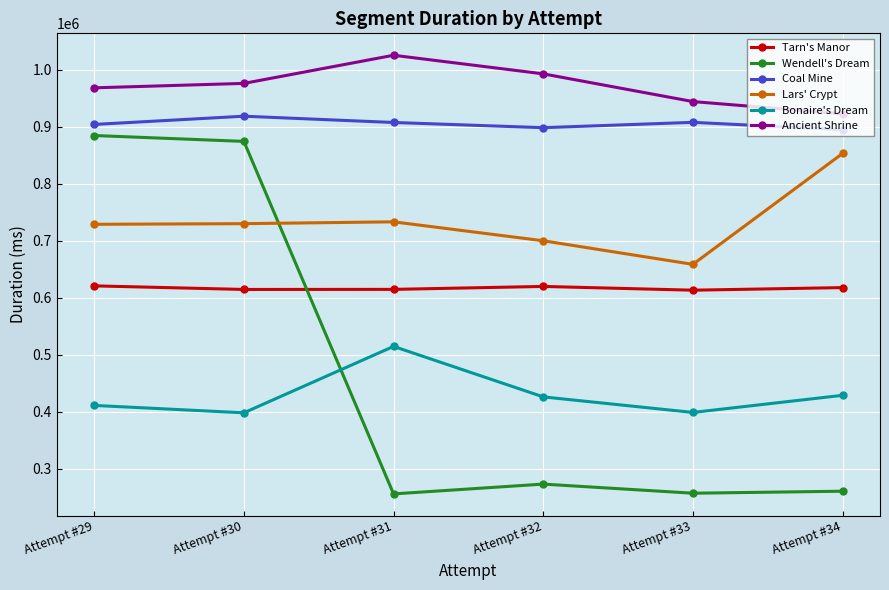

Rank the series at Attempt #33 from lowest to highest value.

Wendell's Dream, Bonaire's Dream, Tarn's Manor, Lars' Crypt, Coal Mine, Ancient Shrine